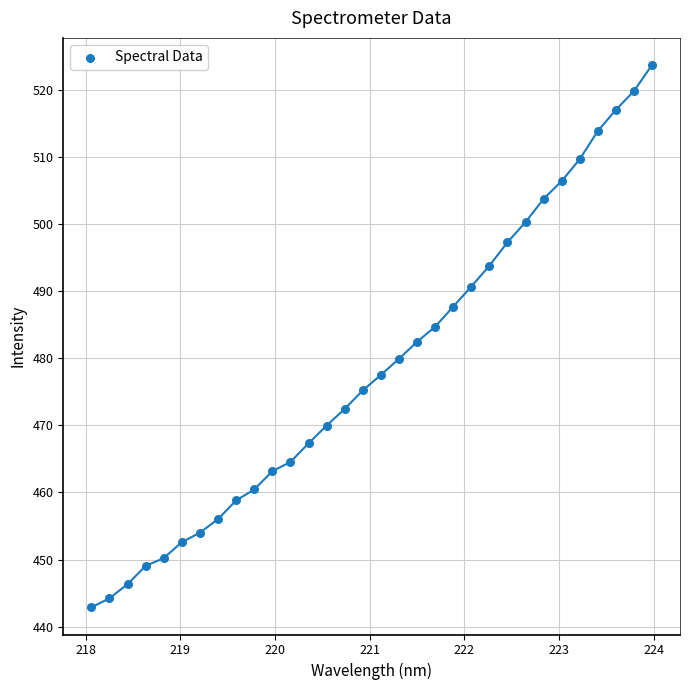

What is the range of Y values (max minus min)?

80.8